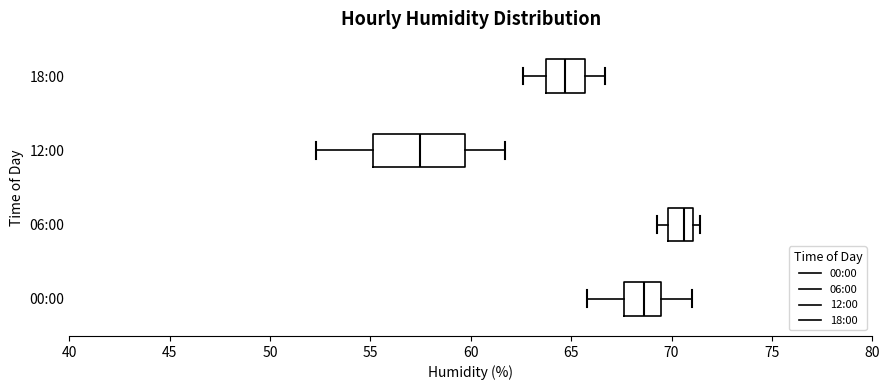

Reading bottom to top, transcribe this box plot: for each box, give where its median line is, the range the box spans, and where its two whiskers end, as read against the x-axis. The values are not printed on the chart, so give them approximately, as read against the axis.

00:00: median 68.5, box 67.5 to 69.5, whiskers 66.0 to 71.0
06:00: median 70.5, box 70.0 to 71.0, whiskers 69.5 to 71.5
12:00: median 57.5, box 55.0 to 59.5, whiskers 52.5 to 61.5
18:00: median 64.5, box 63.5 to 65.5, whiskers 62.5 to 66.5